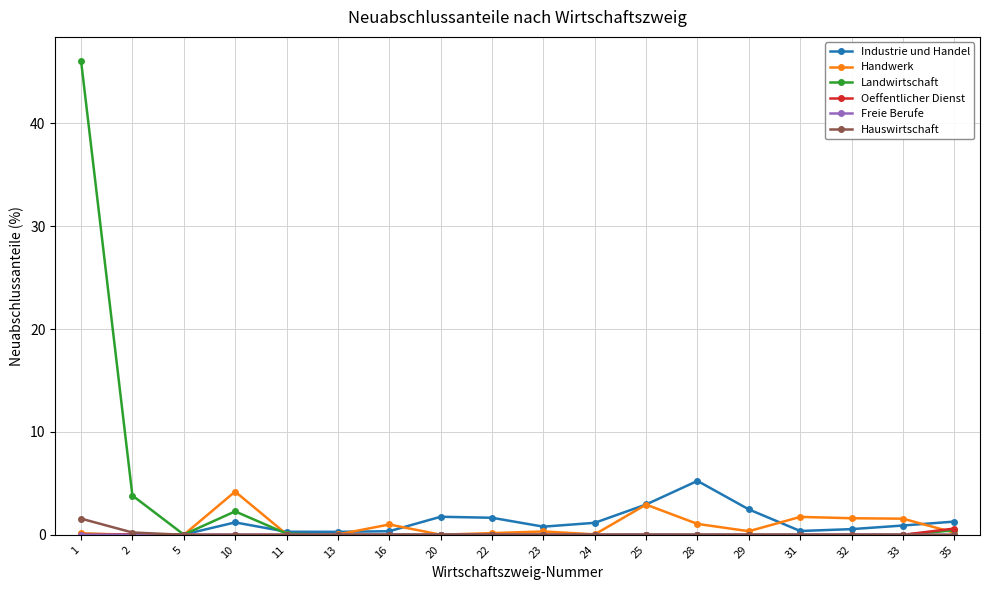

Which series has the widest spread of values?

Landwirtschaft